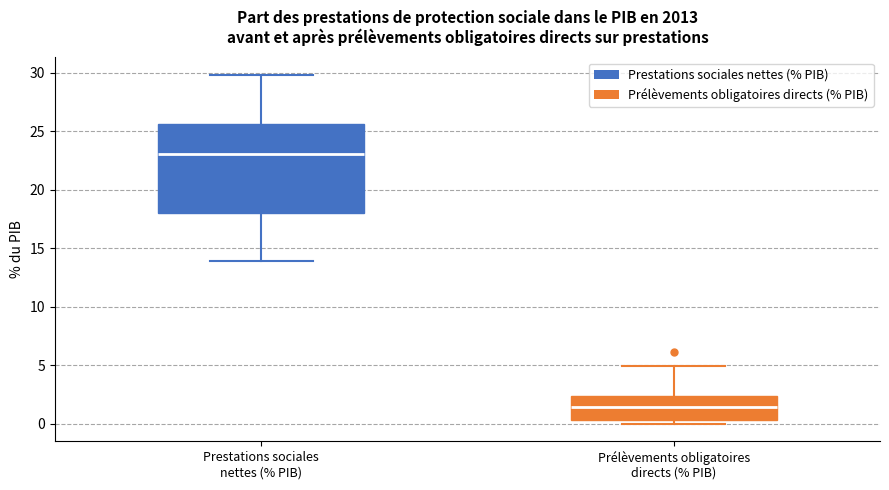

Reading left to right, read every box against the y-axis: the position of its median line, the range the box covers, and the ends of its whiskers. The values are not printed on the chart, so give them approximately, as read against the axis.

Prestations sociales nettes (% PIB): median 23.0, box 18.0 to 25.5, whiskers 14.0 to 30.0
Prélèvements obligatoires directs (% PIB): median 1.5, box 0.5 to 2.5, whiskers 0.0 to 5.0